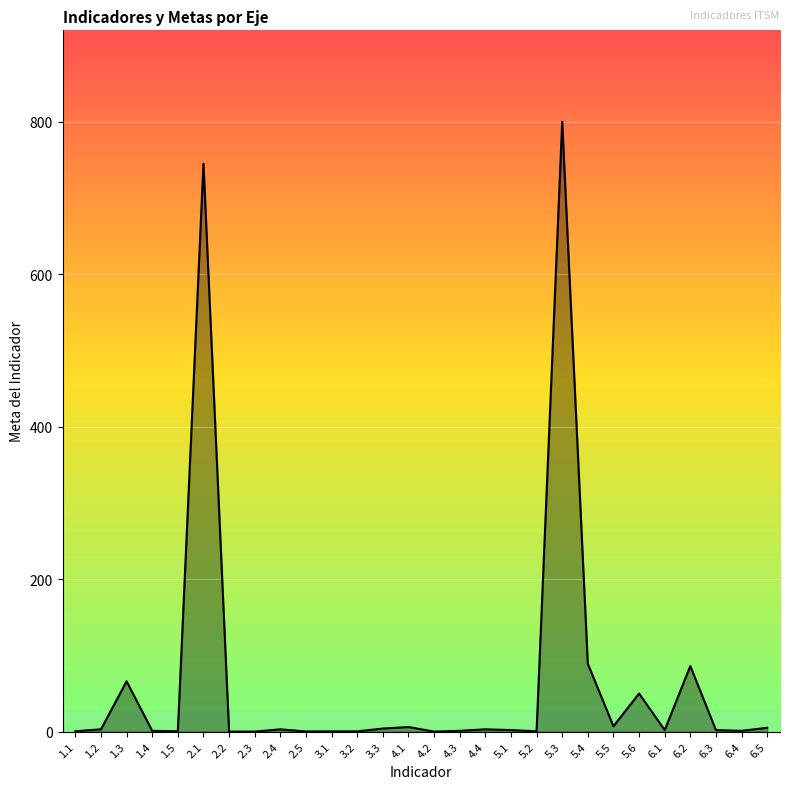

Does the chart have visible grid lines?

Yes